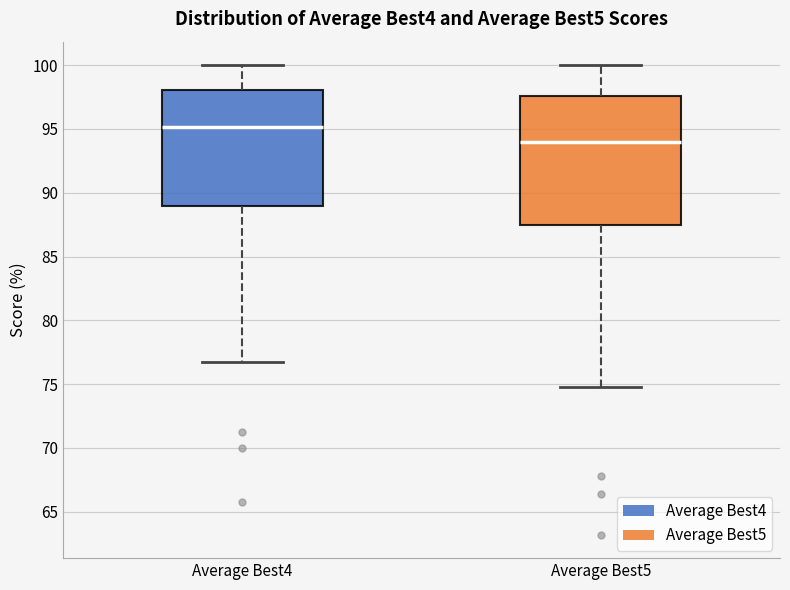

Which box is the tallest, from its lower edge to its upper edge?

Average Best5